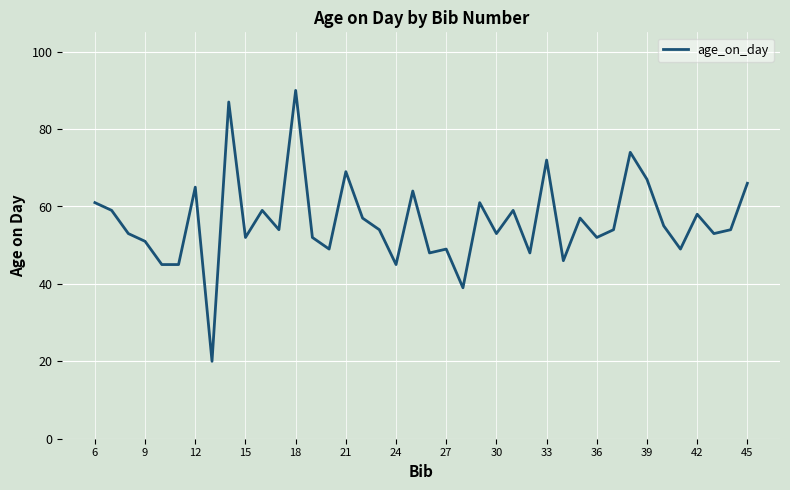

What is the greatest value displayed?

90